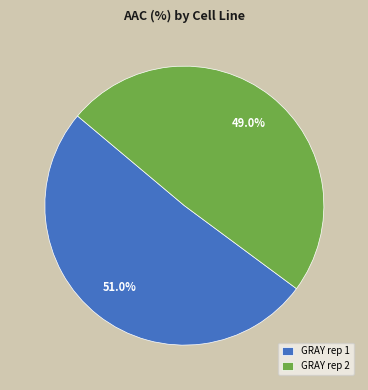

What percentage is the GRAY rep 2 slice, to the nearest percent?

49%